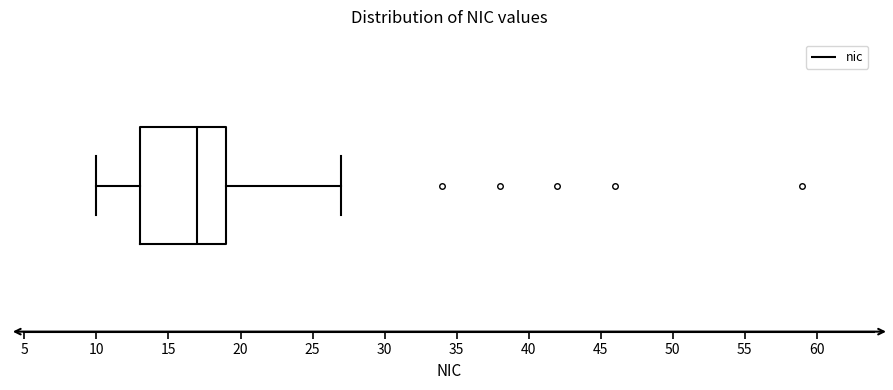

Transcribe this box plot: give where the median line is, the range the box spans, and where the two whiskers end, as read against the x-axis. The values are not printed on the chart, so give them approximately, as read against the axis.

median 17, box 13 to 19, whiskers 10 to 27